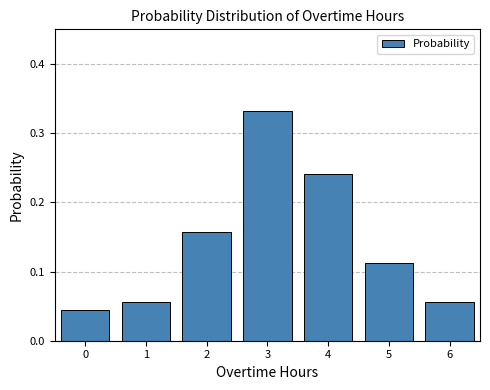

What is the height of the bar covering -0.5 to 0.5 on the x-axis? The values are not printed on the chart, so give them approximately, as read against the axis.

0.04